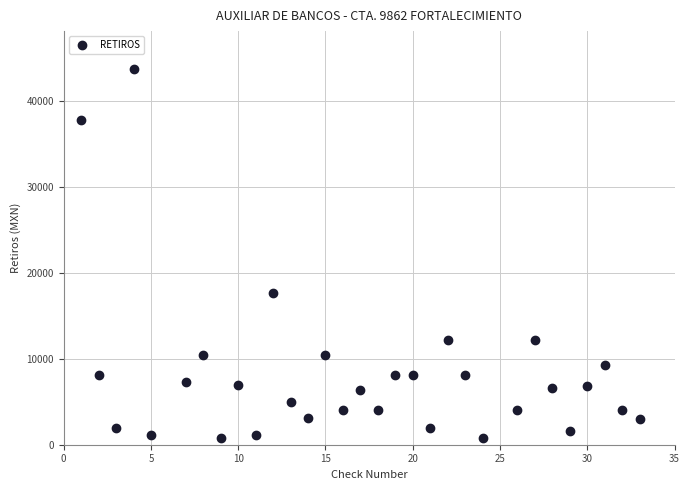

What is the range of X values (max minus min)?

32.0